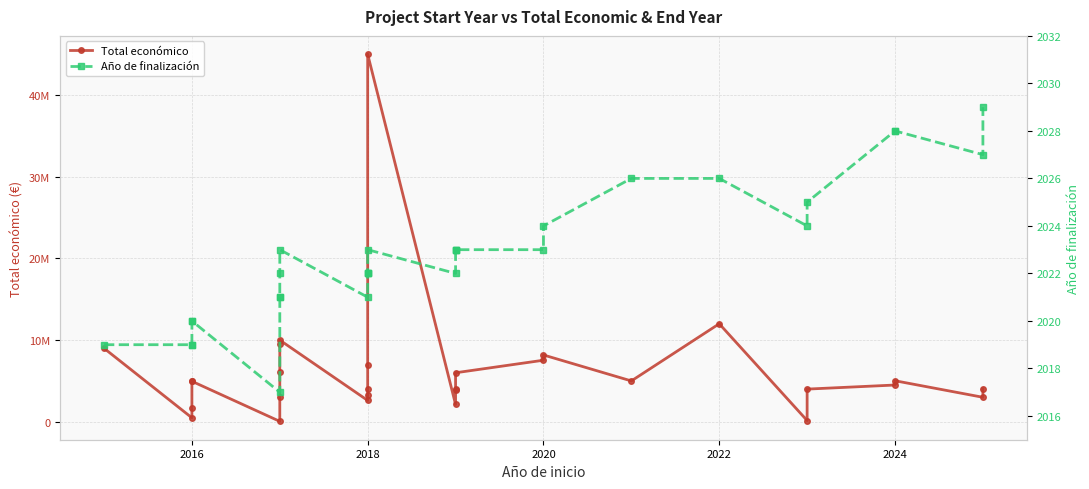

What is the sum of all Total económico values?

181069555